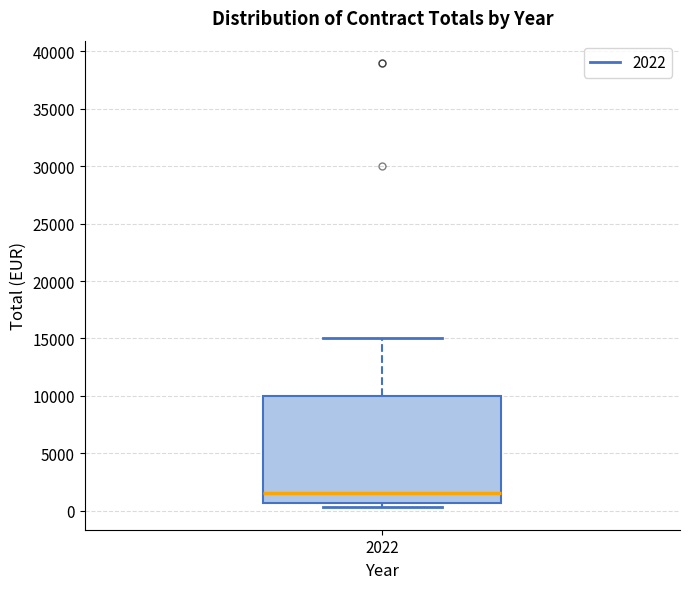

Transcribe this box plot: give where the median line is, the range the box spans, and where the two whiskers end, as read against the y-axis. The values are not printed on the chart, so give them approximately, as read against the axis.

median 1500, box 500 to 10000, whiskers 500 (just below the box's lower edge) to 15000